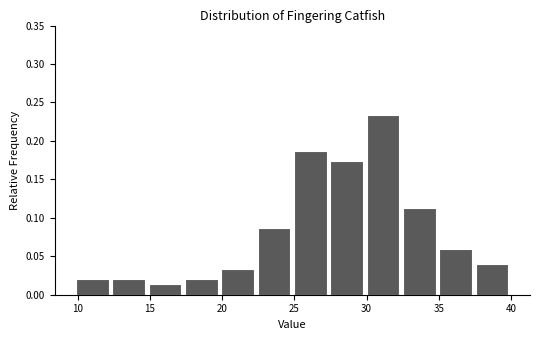

What is the height of the bar covering 12.5 to 15.0 on the x-axis? Neither the bar edges nor the heights are printed on the chart, so give them approximately, as read against the axes.

0.020